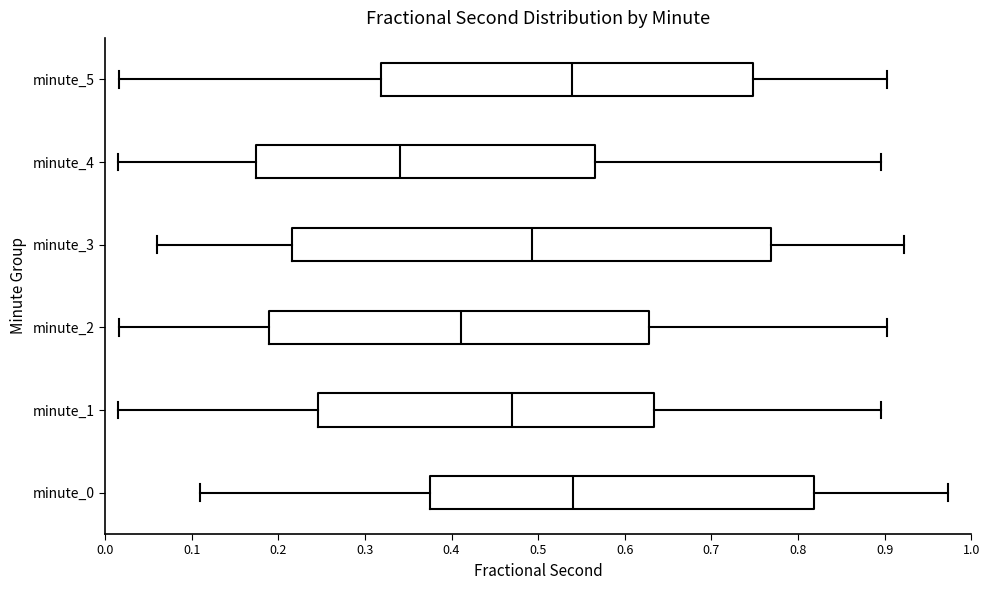

Reading bottom to top, transcribe this box plot: for each box, give where its median line is, the range the box spans, and where its two whiskers end, as read against the x-axis. The values are not printed on the chart, so give them approximately, as read against the axis.

minute_0: median 0.54, box 0.38 to 0.82, whiskers 0.11 to 0.97
minute_1: median 0.47, box 0.25 to 0.63, whiskers 0.02 to 0.90
minute_2: median 0.41, box 0.19 to 0.63, whiskers 0.02 to 0.90
minute_3: median 0.49, box 0.22 to 0.77, whiskers 0.06 to 0.92
minute_4: median 0.34, box 0.17 to 0.57, whiskers 0.02 to 0.90
minute_5: median 0.54, box 0.32 to 0.75, whiskers 0.02 to 0.90